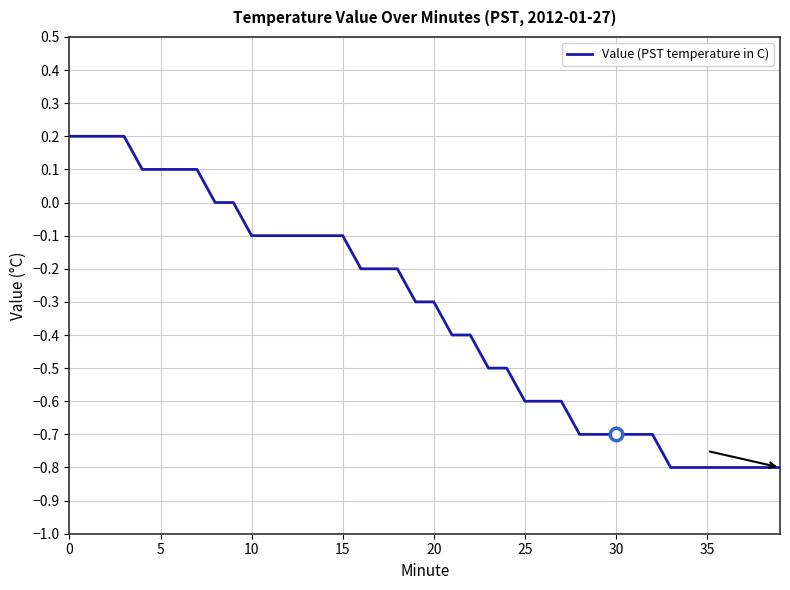

Is this an area chart (filled region under the line)?

No